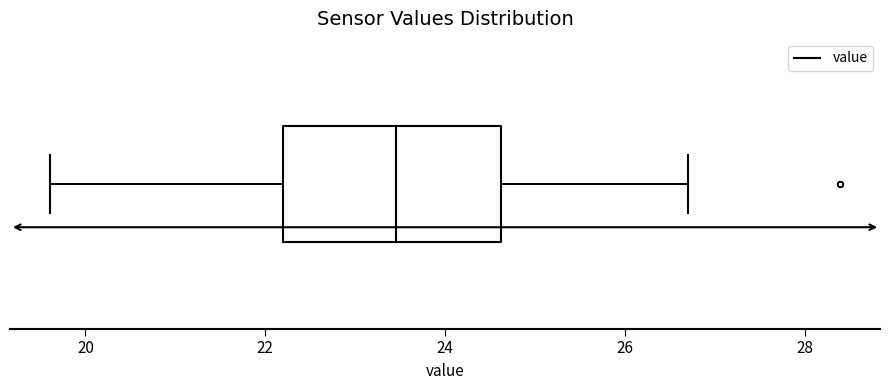

Read this box plot against the x-axis: the position of the median line, the range covered by the box, and the ends of both whiskers. The values are not printed on the chart, so give them approximately, as read against the axis.

median 23.4, box 22.2 to 24.6, whiskers 19.6 to 26.8